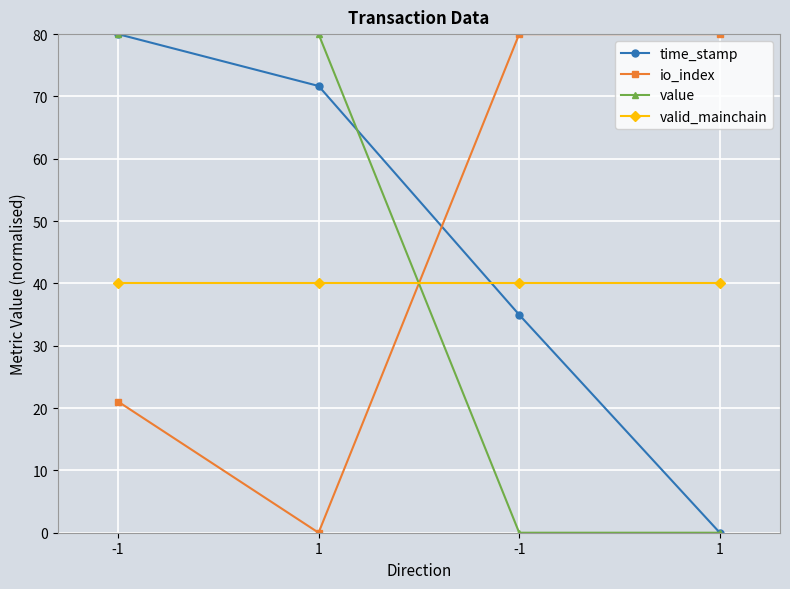

Which series has the widest spread of values?

time_stamp